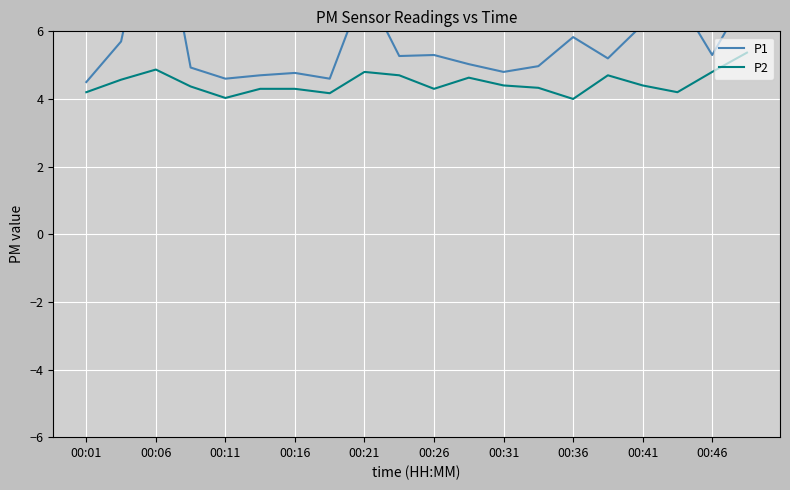

At how many categories does at least one series exceed 9?

1